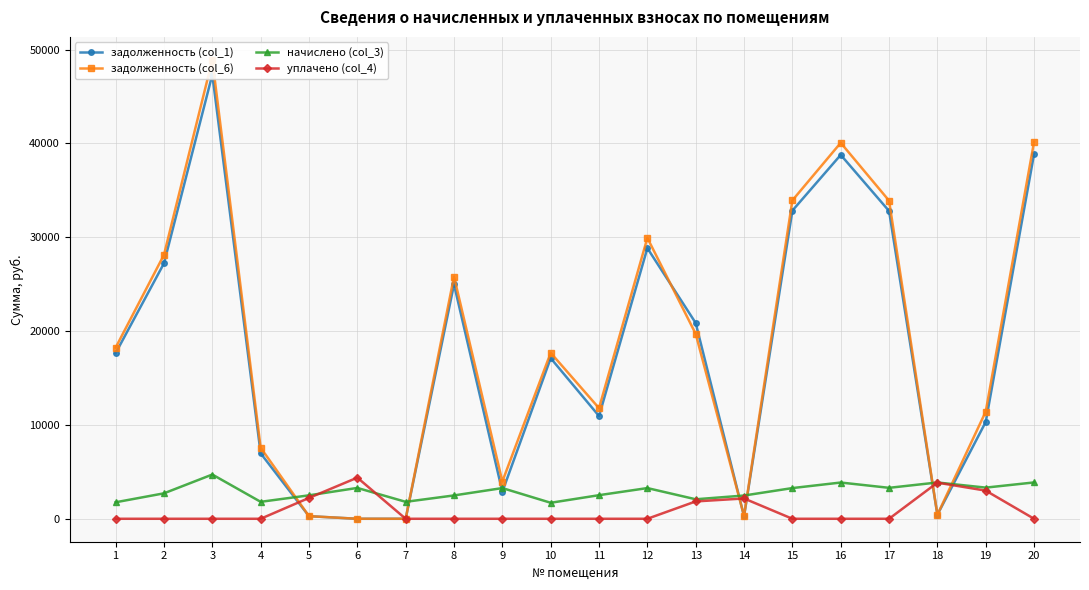

What are all the series names shown in the legend?

задолженность (col_1), задолженность (col_6), начислено (col_3), уплачено (col_4)